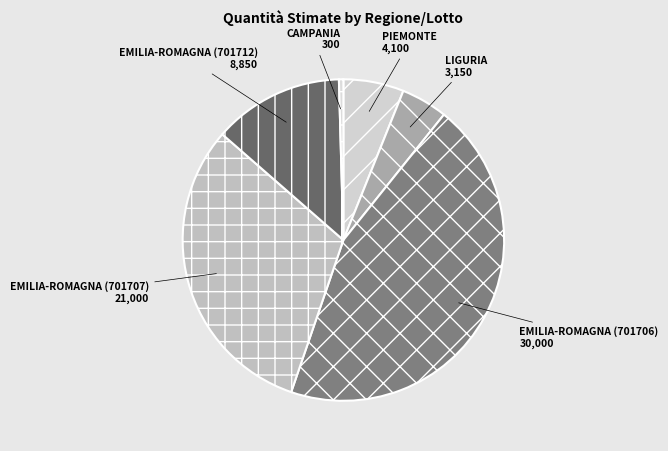

Is there any slice that represents more than half of the pie?

No